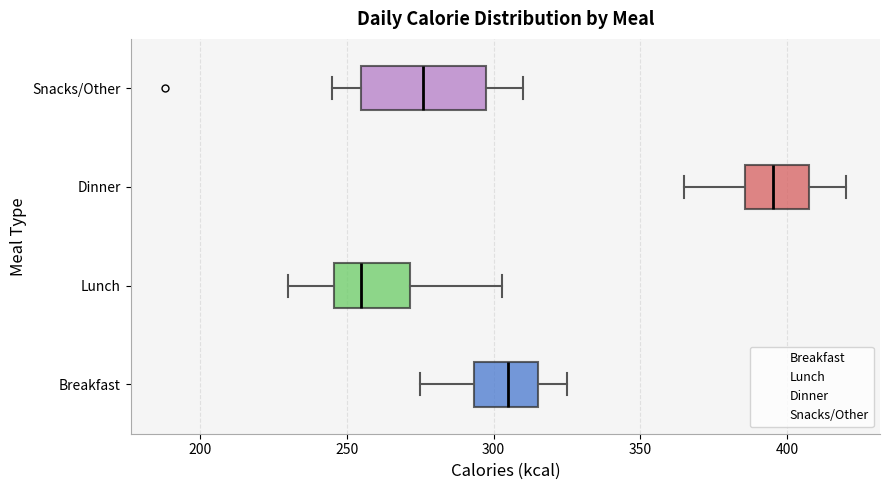

Reading bottom to top, read every box against the x-axis: the position of its median line, the range the box covers, and the ends of its whiskers. The values are not printed on the chart, so give them approximately, as read against the axis.

Breakfast: median 305, box 295 to 315, whiskers 275 to 325
Lunch: median 255, box 245 to 270, whiskers 230 to 305
Dinner: median 395, box 385 to 410, whiskers 365 to 420
Snacks/Other: median 275, box 255 to 300, whiskers 245 to 310